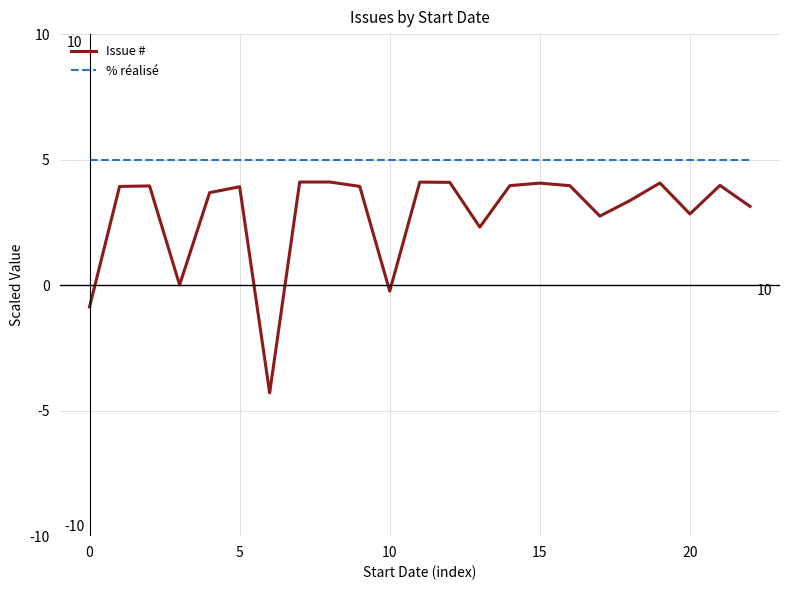

Which series has the largest total across all categories?

% réalisé